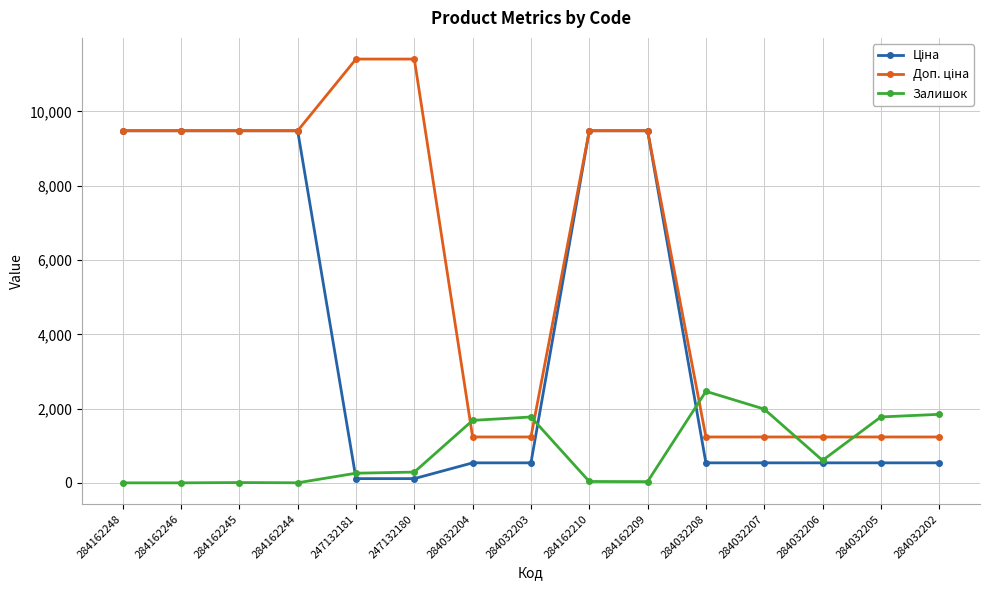

At which label does Залишок reach its peak?

284032208